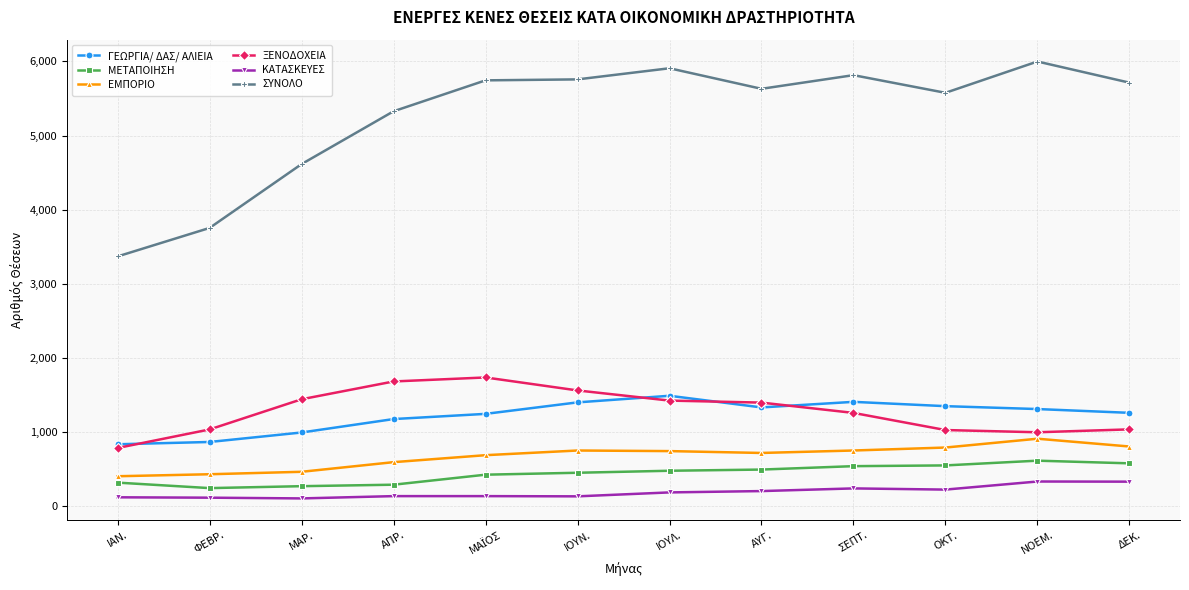

What is the total value across all series at ΦΕΒΡ.?

6461